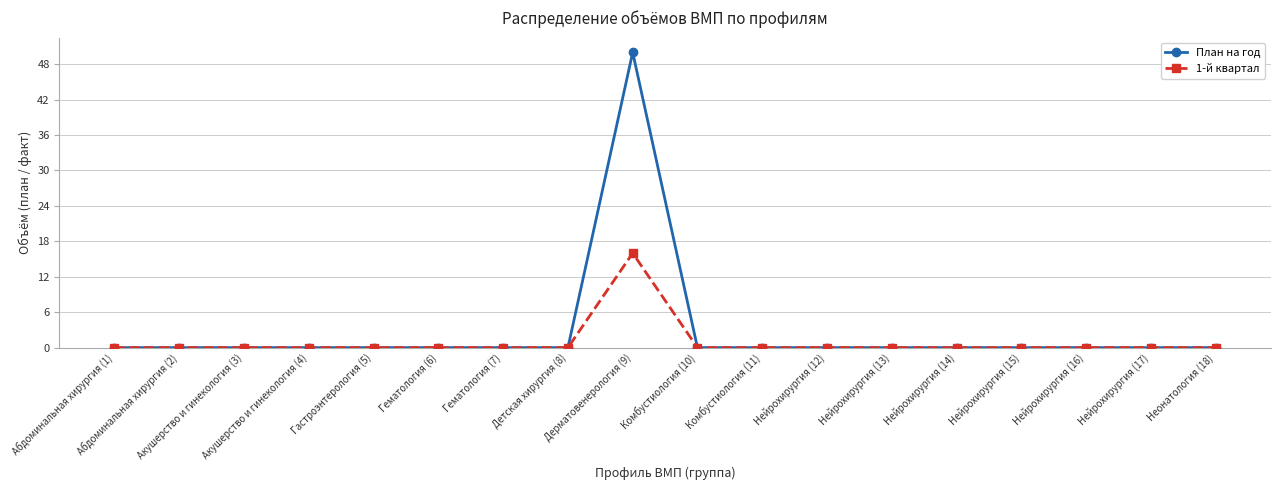

Which series has the largest range (max minus min)?

План на год